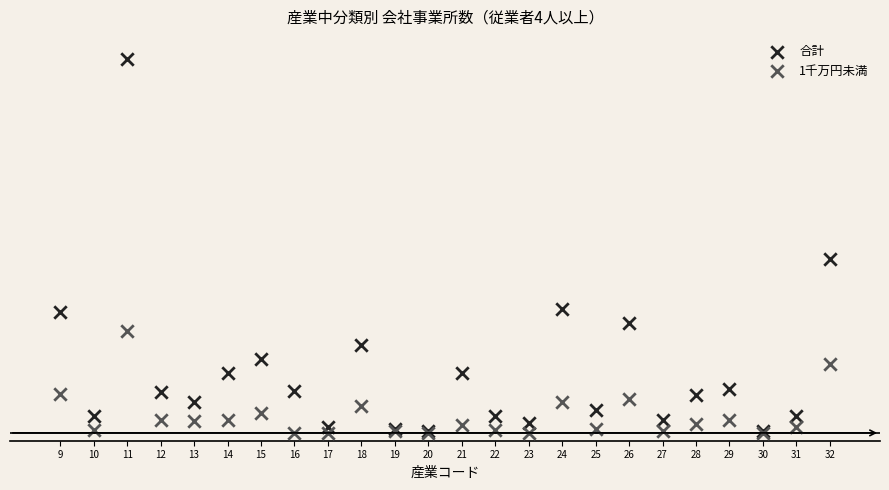

What are all the series names shown in the legend?

合計, 1千万円未満